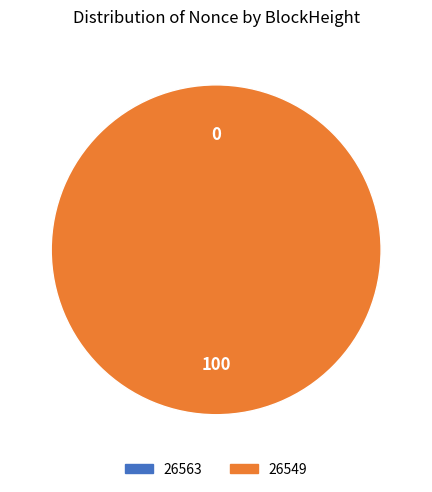

The 26549 slice represents 87% of the pie. True or false?

False